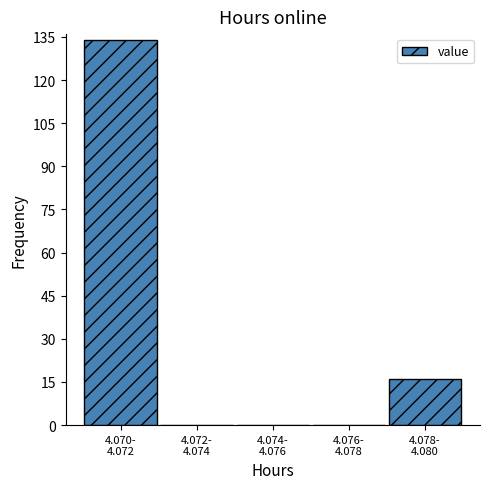

What is the maximum value shown in the chart?

134